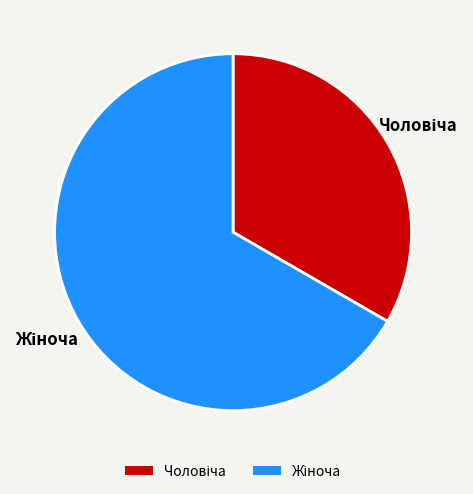

Is there any slice that represents more than half of the pie?

Yes